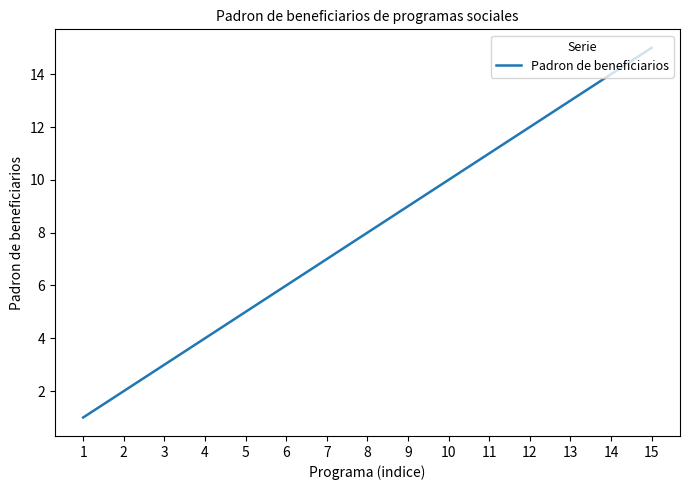

Does the chart have visible grid lines?

No